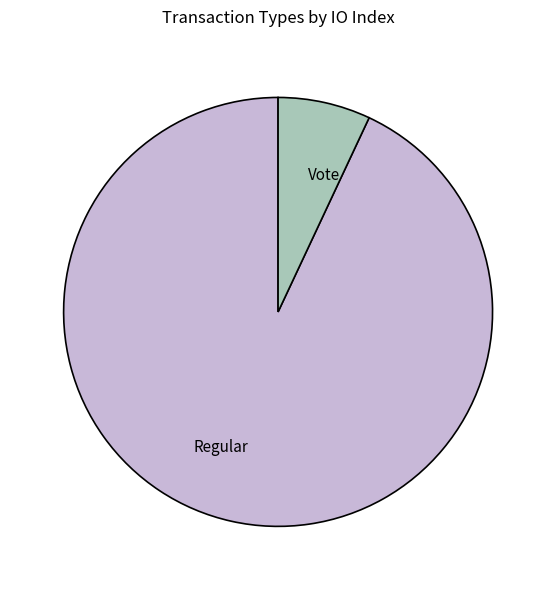

Do Vote and Regular together represent more than half of the pie?

Yes